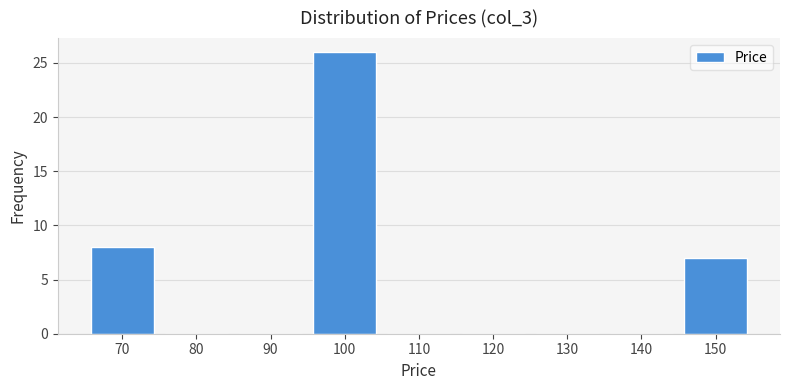

Reading left to right, list every bar in this chart as the range it spans on the x-axis followed by its height. The values are not printed on the chart, so give them approximately, as read against the axis.

65 to 75: 8
75 to 85: 0
85 to 95: 0
95 to 105: 26
105 to 115: 0
115 to 125: 0
125 to 135: 0
135 to 145: 0
145 to 155: 7